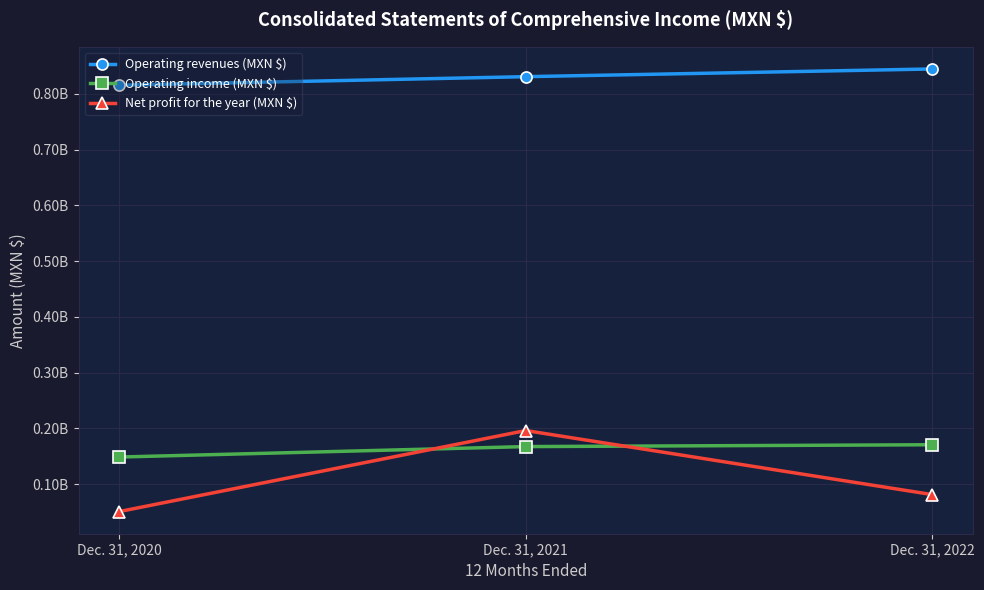

Which series changed the most between Dec. 31, 2020 and Dec. 31, 2021?

Net profit for the year (MXN $)